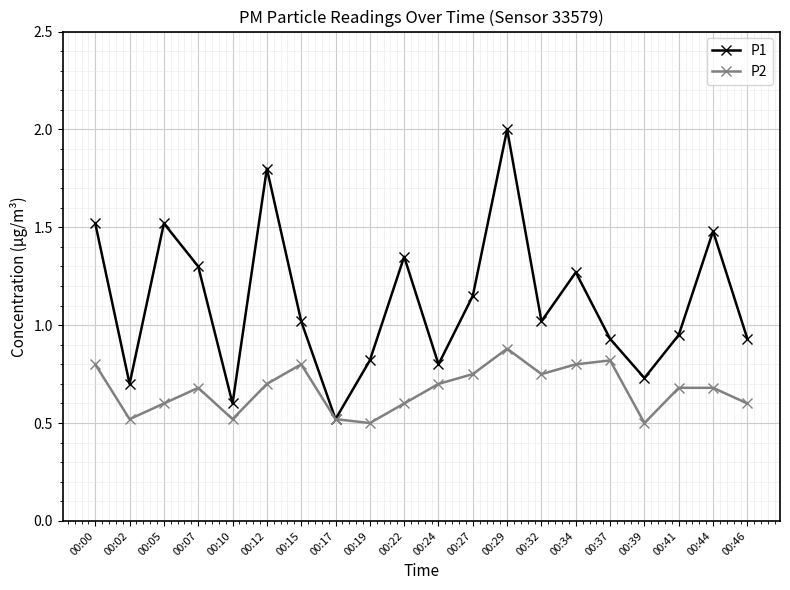

True or false: P2 has more than 2 interior local peaks.

True